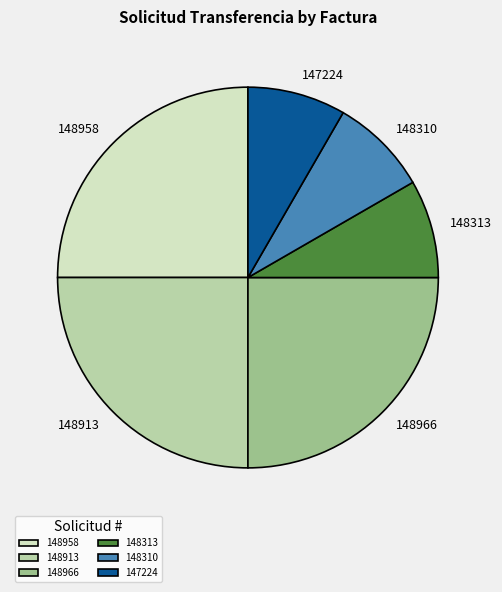

Do 148966 and 147224 together represent more than half of the pie?

No